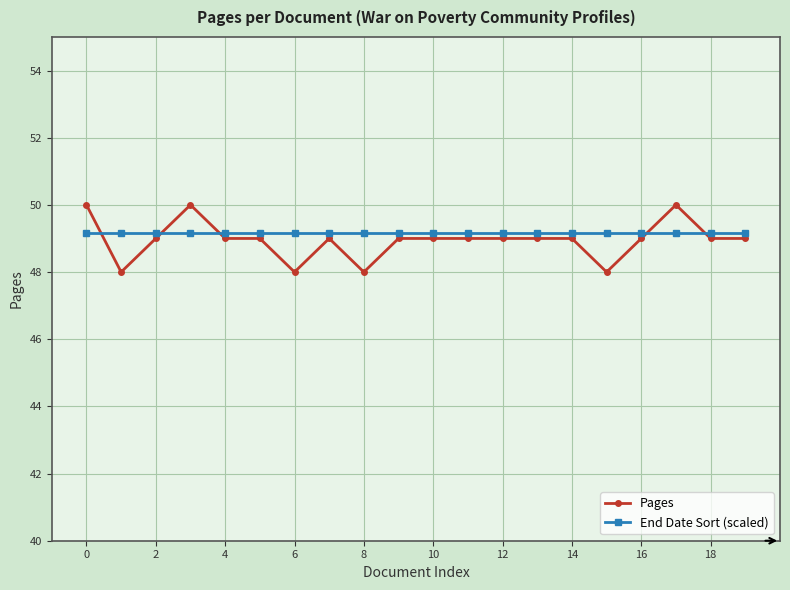

List the series in order of their peak value, highest first.

Pages, End Date Sort (scaled)